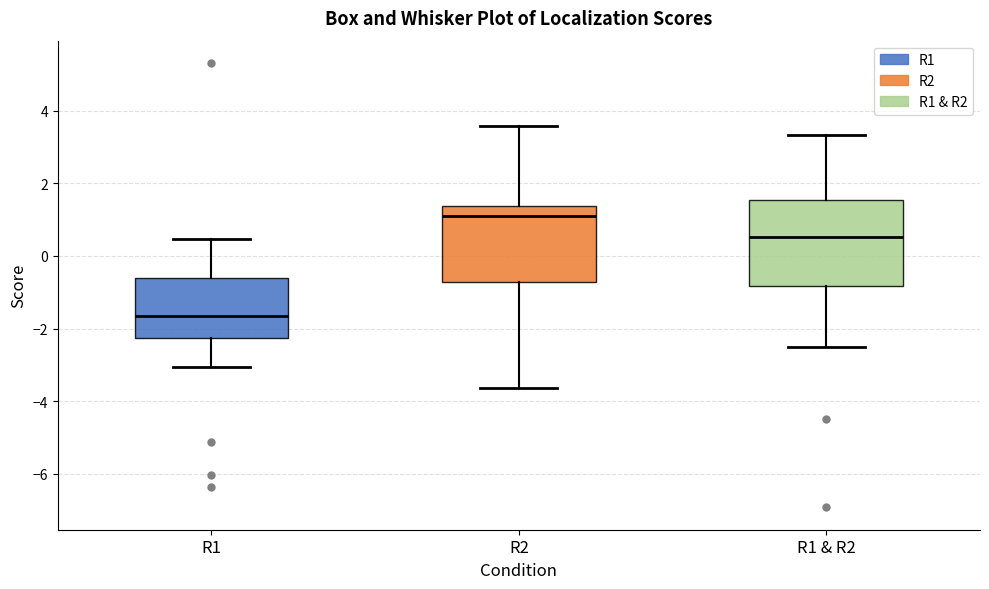

Which box's median line is the highest?

R2